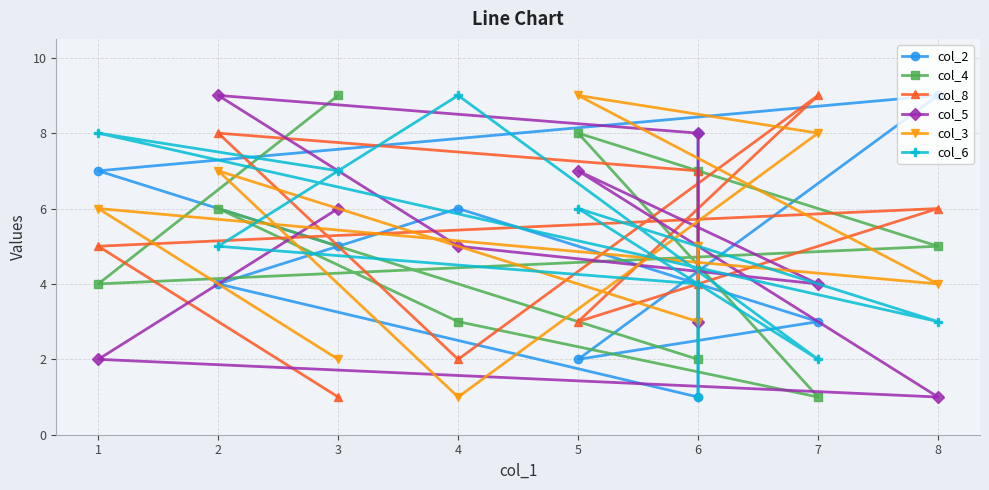

Reading right to left, extract all data points from this chart.

col_2: 5	7	9	2	3	6	4	1	8
col_4: 9	4	5	8	1	3	6	2	7
col_8: 1	5	6	3	9	2	8	7	4
col_5: 6	2	1	7	4	5	9	8	3
col_3: 2	6	4	9	8	1	7	3	5
col_6: 7	8	3	6	2	9	5	4	1